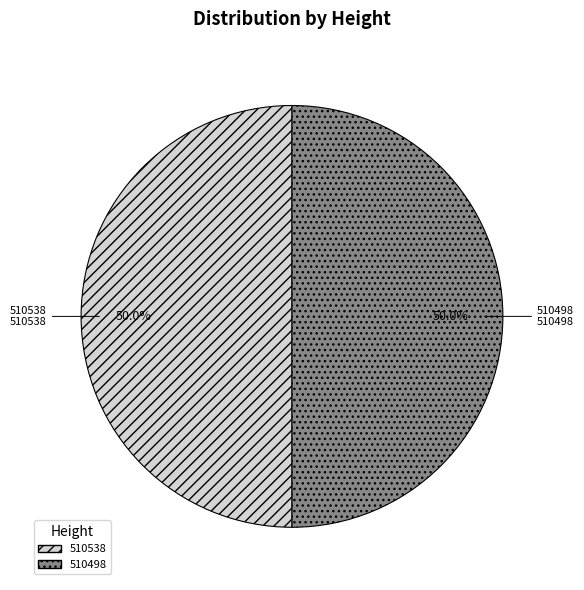

What is the ratio of the value at 510538 to the value at 510498?

1.0